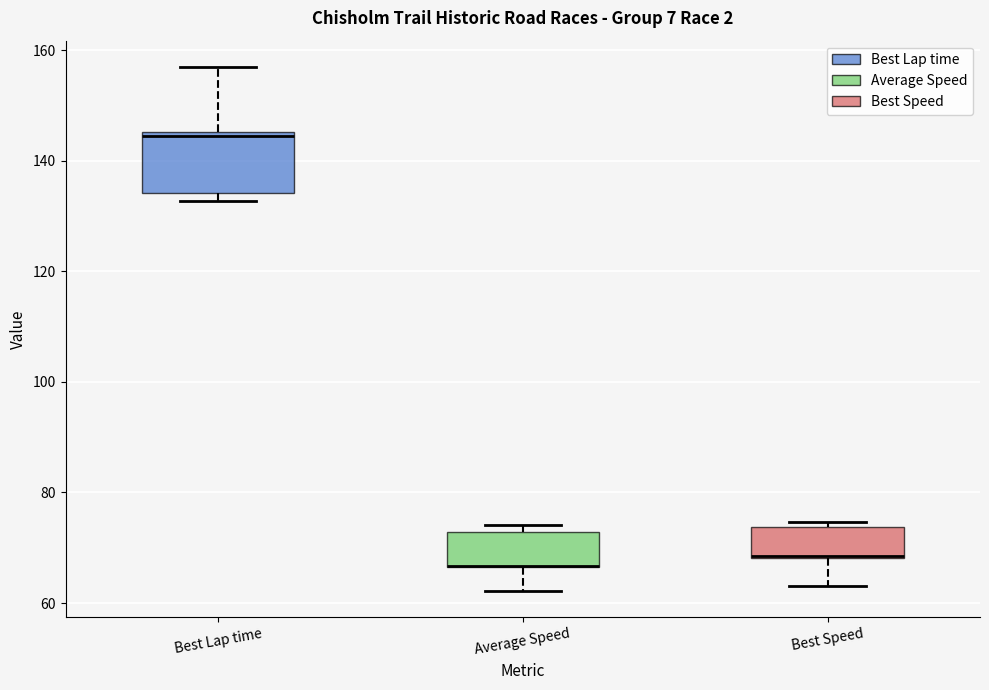

Reading left to right, transcribe this box plot: for each box, give where its median line is, the range the box spans, and where its two whiskers end, as read against the y-axis. The values are not printed on the chart, so give them approximately, as read against the axis.

Best Lap time: median 144, box 134 to 146, whiskers 132 to 158
Average Speed: median 66 (drawn on the box's lower edge), box 66 to 72, whiskers 62 to 74
Best Speed: median 68 (drawn on the box's lower edge), box 68 to 74, whiskers 64 to 74 (just above the box's upper edge)